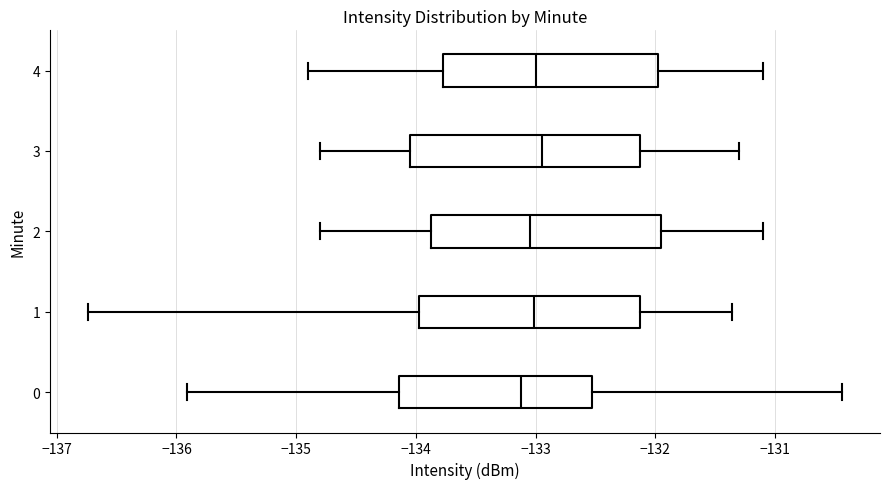

Reading bottom to top, read every box against the x-axis: the position of its median line, the range the box covers, and the ends of its whiskers. The values are not printed on the chart, so give them approximately, as read against the axis.

0: median -133.1, box -134.1 to -132.5, whiskers -135.9 to -130.4
1: median -133.0, box -134.0 to -132.1, whiskers -136.7 to -131.4
2: median -133.0, box -133.9 to -131.9, whiskers -134.8 to -131.1
3: median -132.9, box -134.0 to -132.1, whiskers -134.8 to -131.3
4: median -133.0, box -133.8 to -132.0, whiskers -134.9 to -131.1